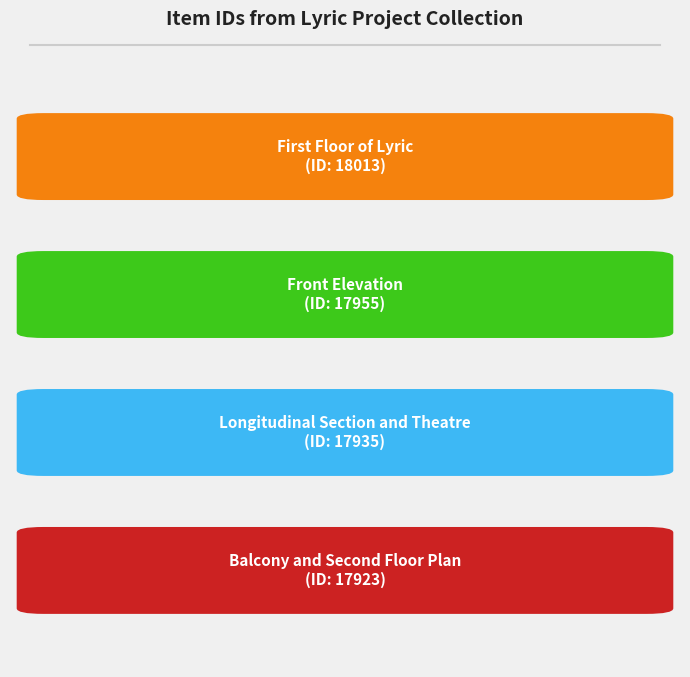

Count the values in the range 17935 to 18013.

3